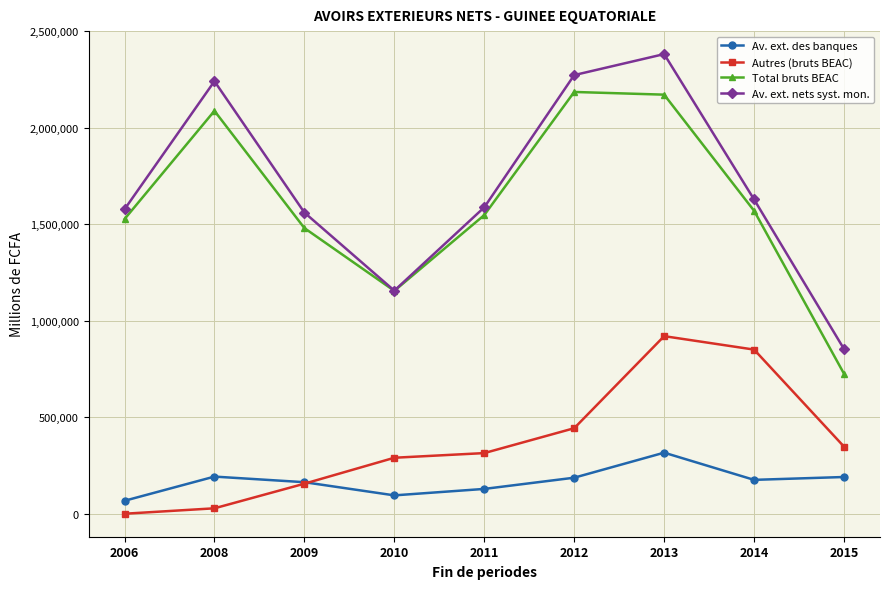

List the labels in order of Autres (bruts BEAC) value, smallest first.

2006, 2008, 2009, 2010, 2011, 2015, 2012, 2014, 2013